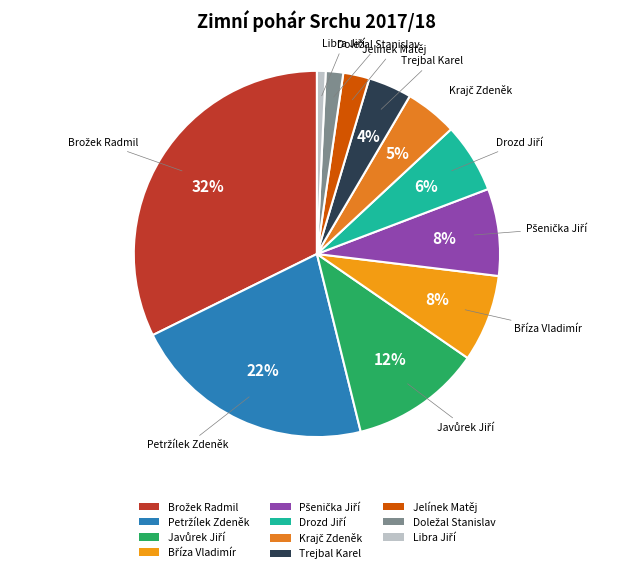

Is there a majority slice in this chart?

No